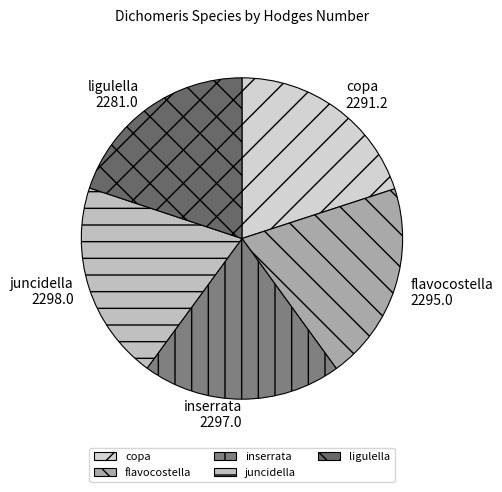

True or false: flavocostella accounts for 33% of the total.

False